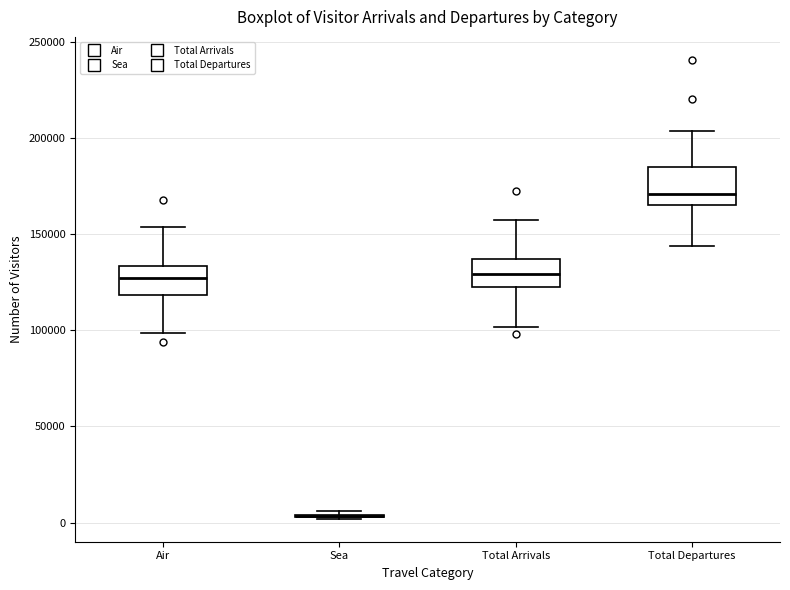

Reading left to right, read every box against the y-axis: the position of its median line, the range the box covers, and the ends of its whiskers. The values are not printed on the chart, so give them approximately, as read against the axis.

Air: median 125000, box 120000 to 135000, whiskers 100000 to 155000
Sea: box collapsed to a line at 5000, whiskers 0 to 5000
Total Arrivals: median 130000, box 120000 to 135000, whiskers 100000 to 160000
Total Departures: median 170000, box 165000 to 185000, whiskers 145000 to 205000